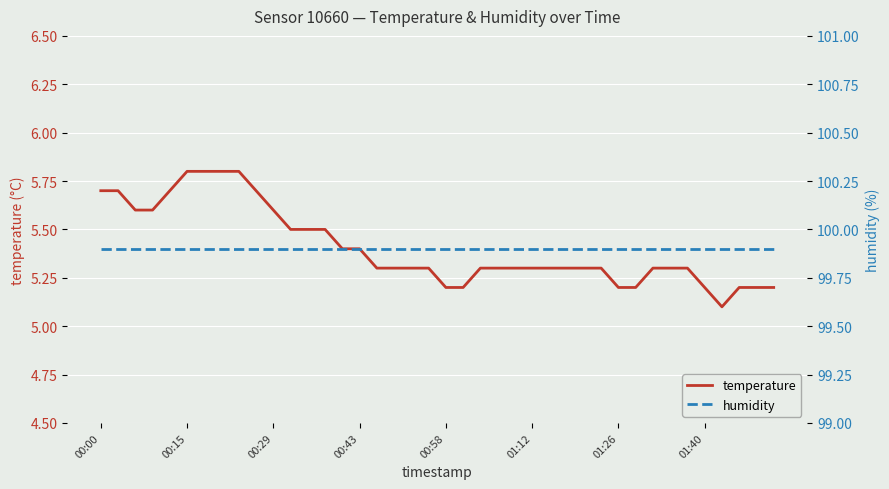

What position from the right is 24?

16